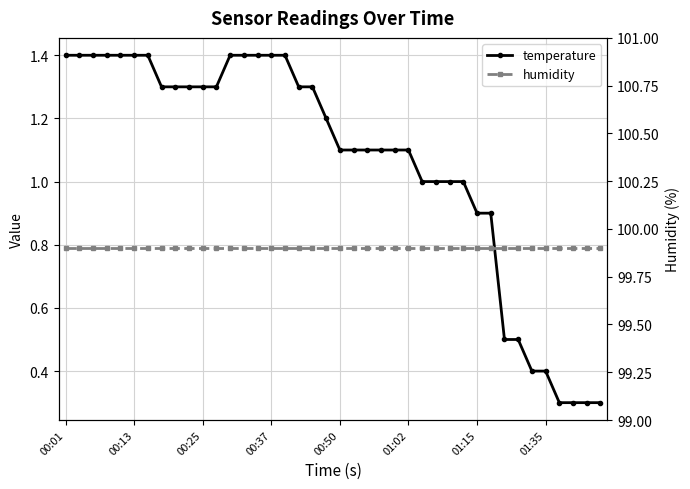

How many lines are shown in the chart?

2